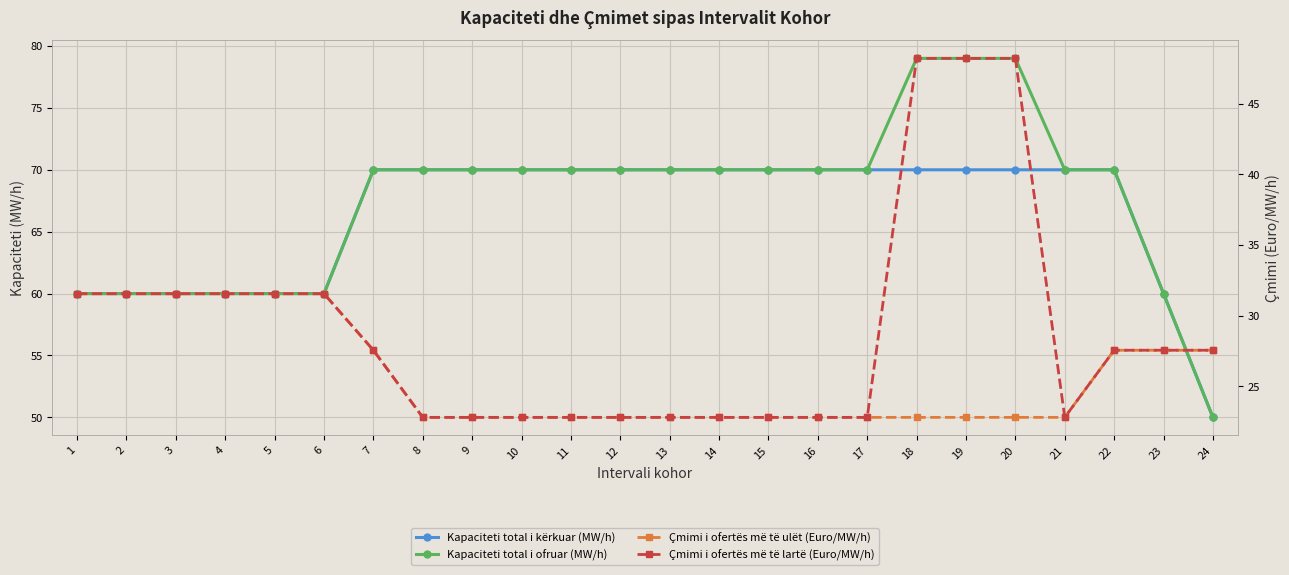

Reading right to left, extract all data points from this chart.

Kapaciteti total i kërkuar (MW/h): 50.0	60.0	70.0	70.0	70.0	70.0	70.0	70.0	70.0	70.0	70.0	70.0	70.0	70.0	70.0	70.0	70.0	70.0	60.0	60.0	60.0	60.0	60.0	60.0
Kapaciteti total i ofruar (MW/h): 50.0	60.0	70.0	70.0	79.0	79.0	79.0	70.0	70.0	70.0	70.0	70.0	70.0	70.0	70.0	70.0	70.0	70.0	60.0	60.0	60.0	60.0	60.0	60.0
Çmimi i ofertës më të ulët (Euro/MW/h): 27.6	27.6	27.6	22.8	22.8	22.8	22.8	22.8	22.8	22.8	22.8	22.8	22.8	22.8	22.8	22.8	22.8	27.6	31.6	31.6	31.6	31.6	31.6	31.6
Çmimi i ofertës më të lartë (Euro/MW/h): 27.6	27.6	27.6	22.8	48.2	48.2	48.2	22.8	22.8	22.8	22.8	22.8	22.8	22.8	22.8	22.8	22.8	27.6	31.6	31.6	31.6	31.6	31.6	31.6